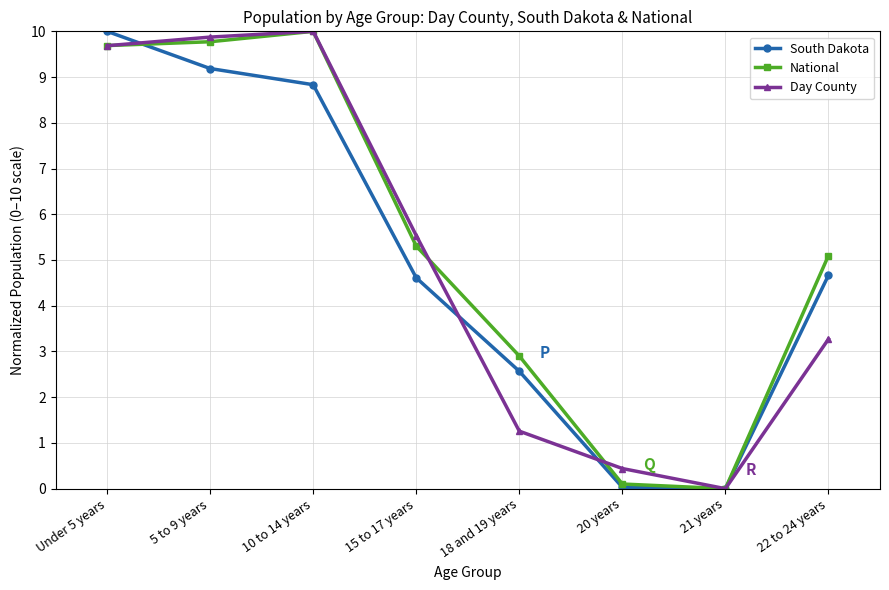

At which category does National reach its first local valley?

21 years